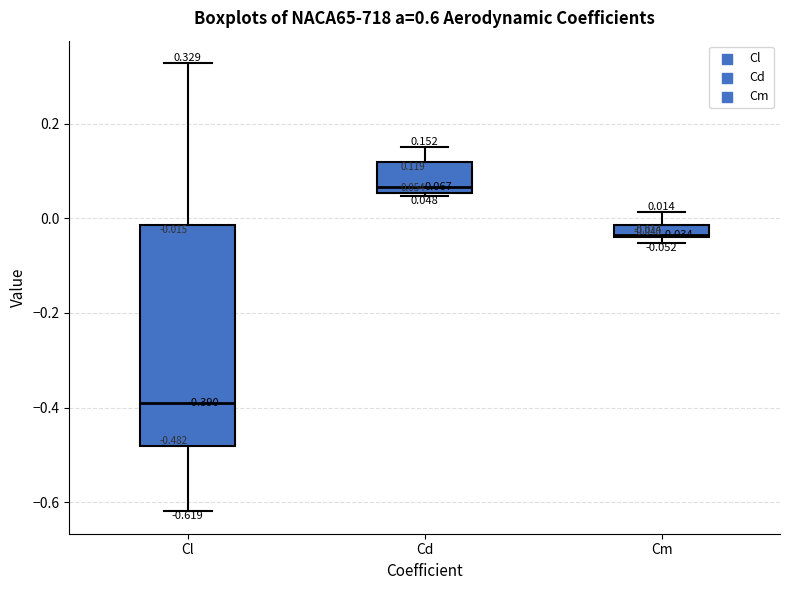

Which box is the tallest, from its lower edge to its upper edge?

Cl